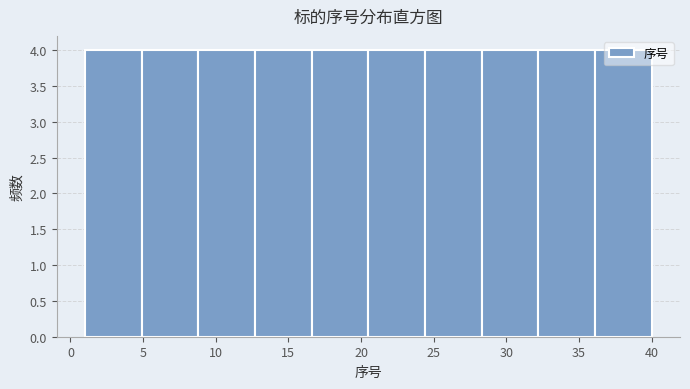

Reading left to right, list every bar in this chart as the range it spans on the x-axis followed by its height. Neither the bar edges nor the heights are printed on the chart, so give them approximately, as read against the axes.

1.0 to 4.9: 4
4.9 to 8.8: 4
8.8 to 12.7: 4
12.7 to 16.6: 4
16.6 to 20.5: 4
20.5 to 24.4: 4
24.4 to 28.3: 4
28.3 to 32.2: 4
32.2 to 36.1: 4
36.1 to 40.0: 4